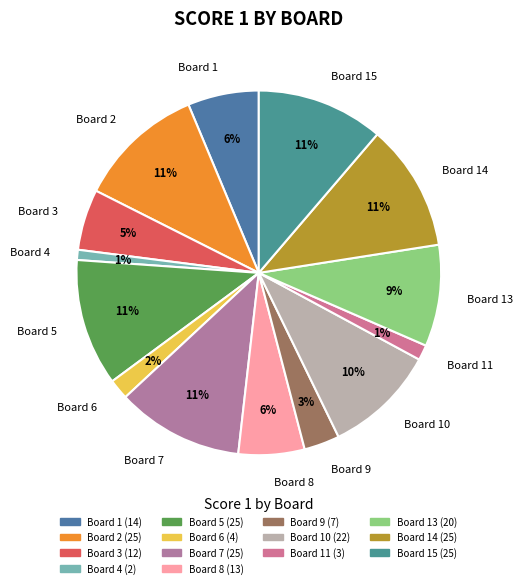

Is it true that Board 5 is 11% of the pie?

True